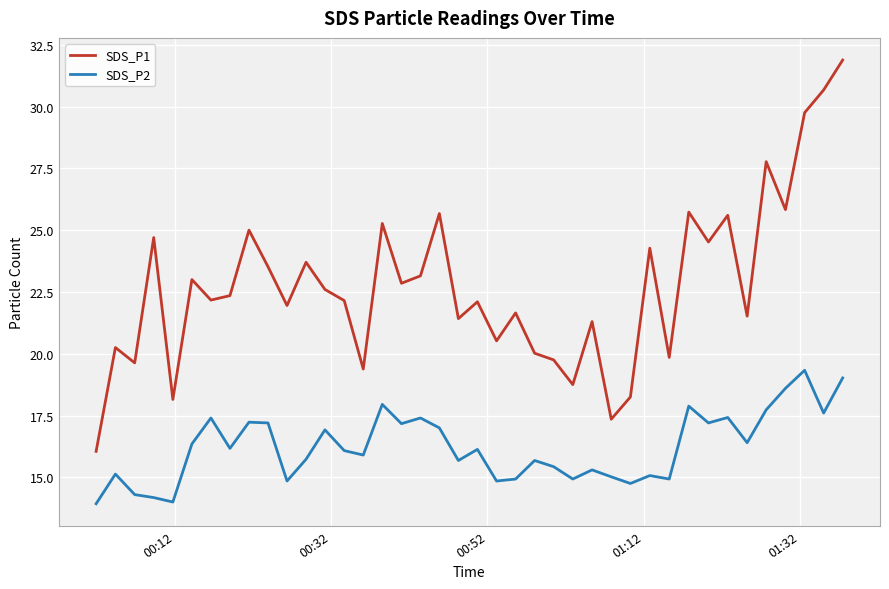

What is the minimum value shown in the chart?

13.9